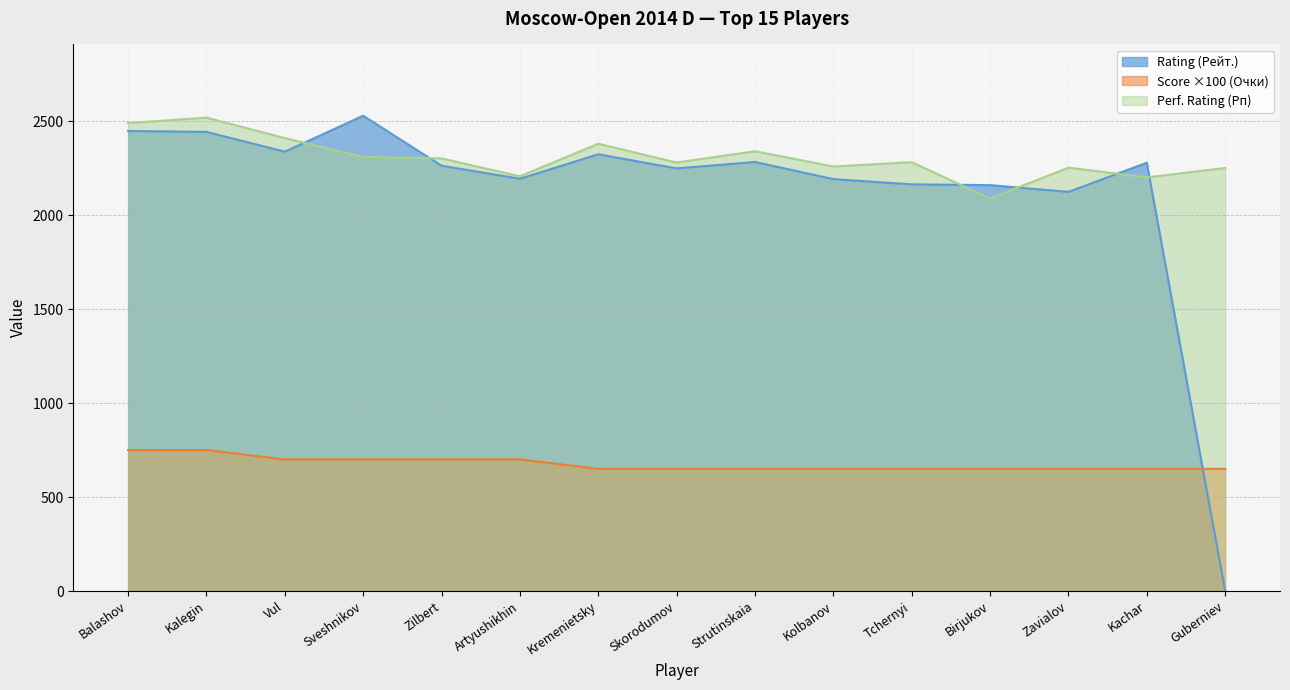

What is the difference between the second highest and minimum values in the Rating (Рейт.) series?

2447